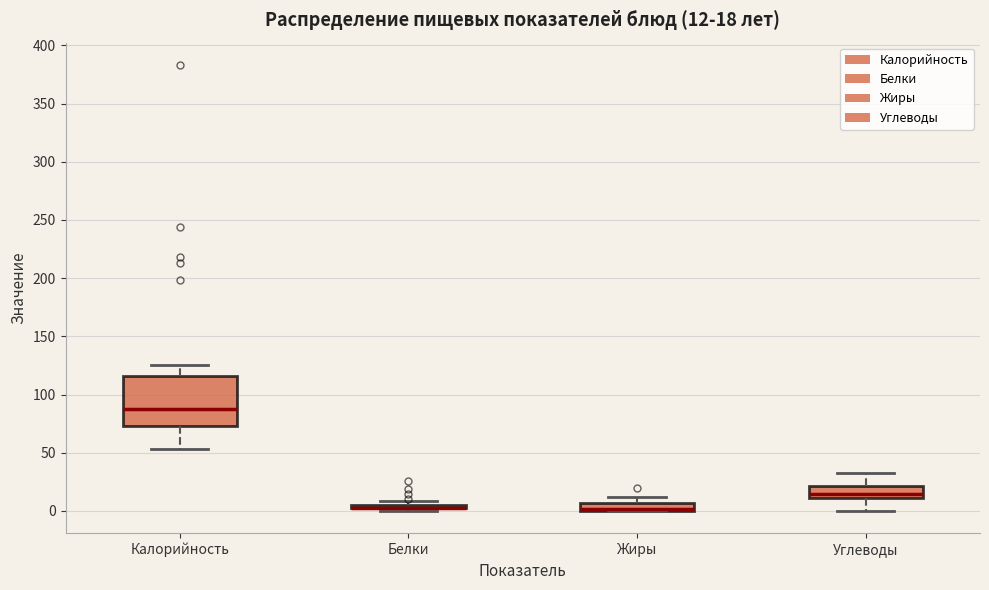

Which box is the tallest, from its lower edge to its upper edge?

Калорийность